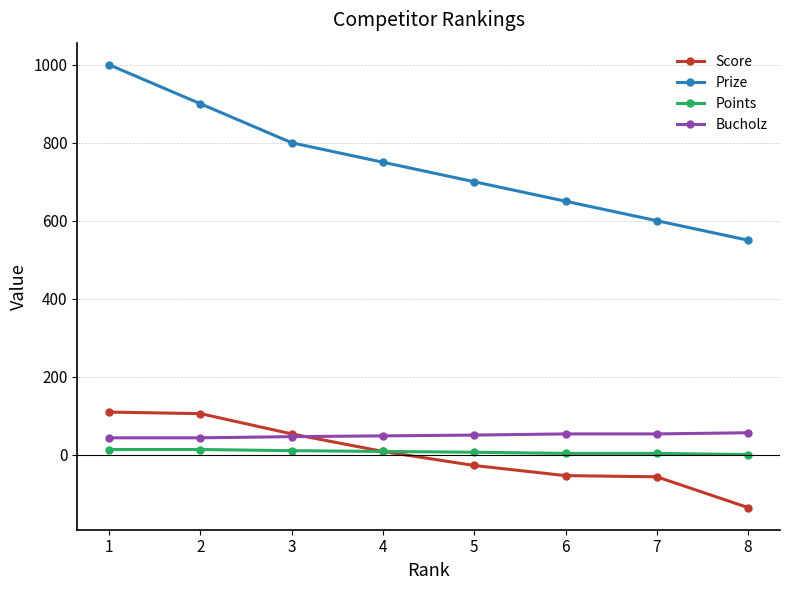

Which series changed the most between 1 and 8?

Prize